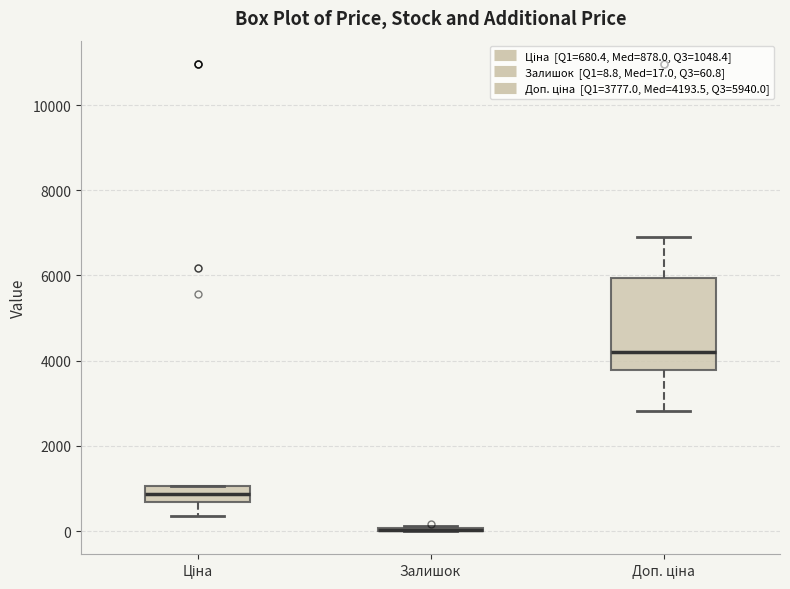

Where does the upper whisker of the box for Доп. ціна end on the y-axis? The values are not printed on the chart, so give them approximately, as read against the axis.

7000